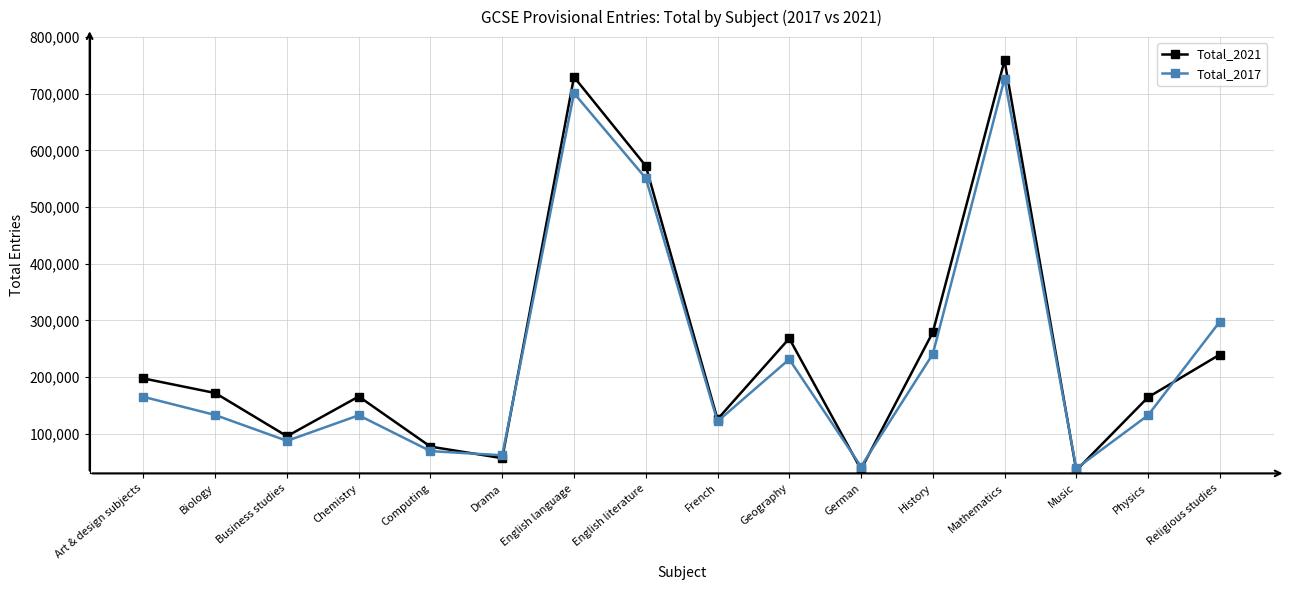

What is the spread (max minus min) of values at History?

38310